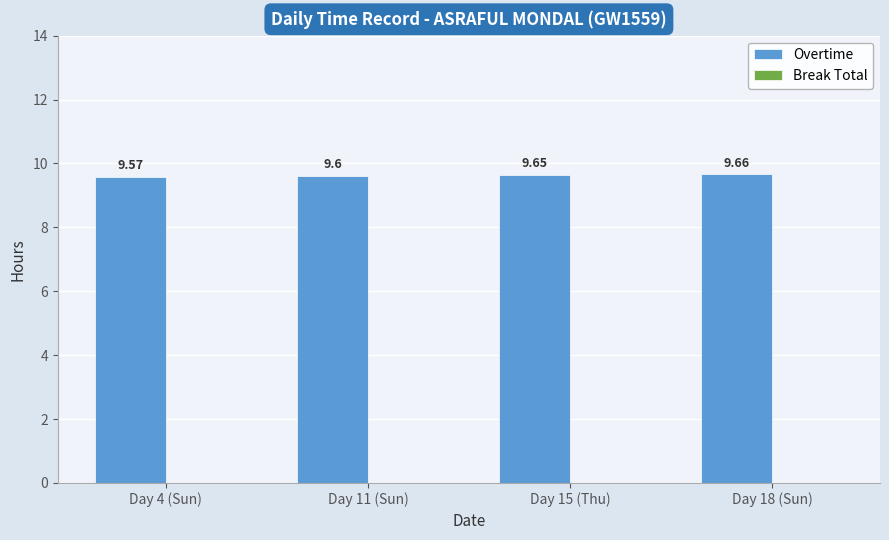

What is the ratio of the value at Day 4 (Sun) to the value at Day 11 (Sun)?

1.0